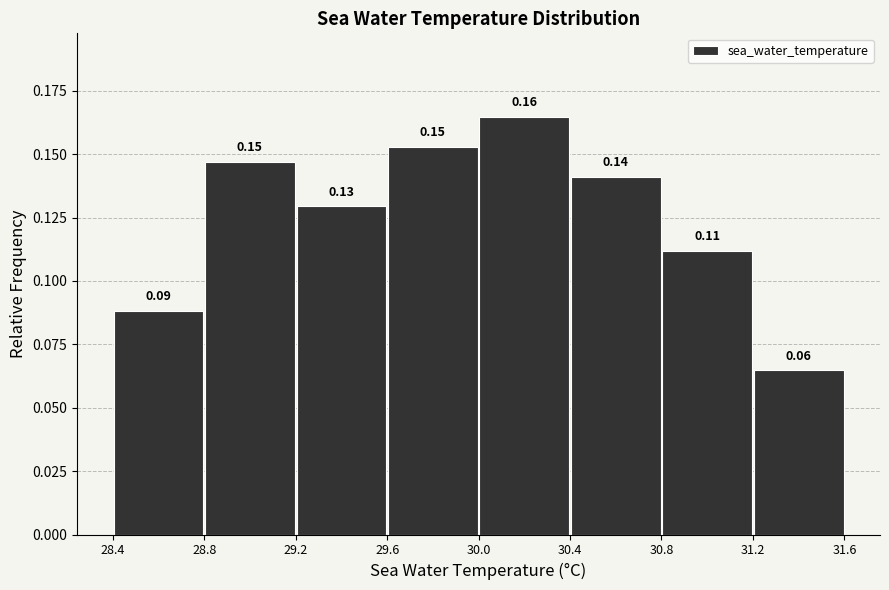

Which range on the x-axis has the tallest bar?

30.0 to 30.4